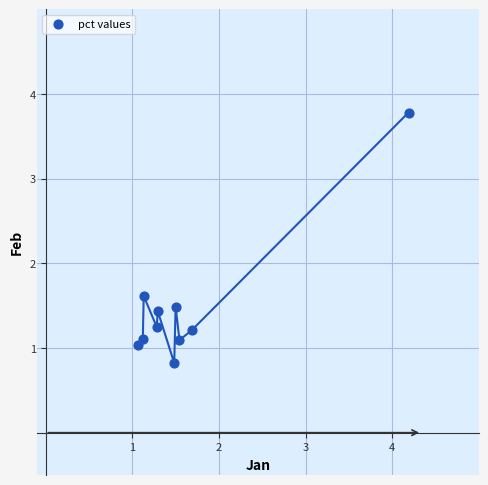

What Y value in the scatter plot is closest to 2?

1.6